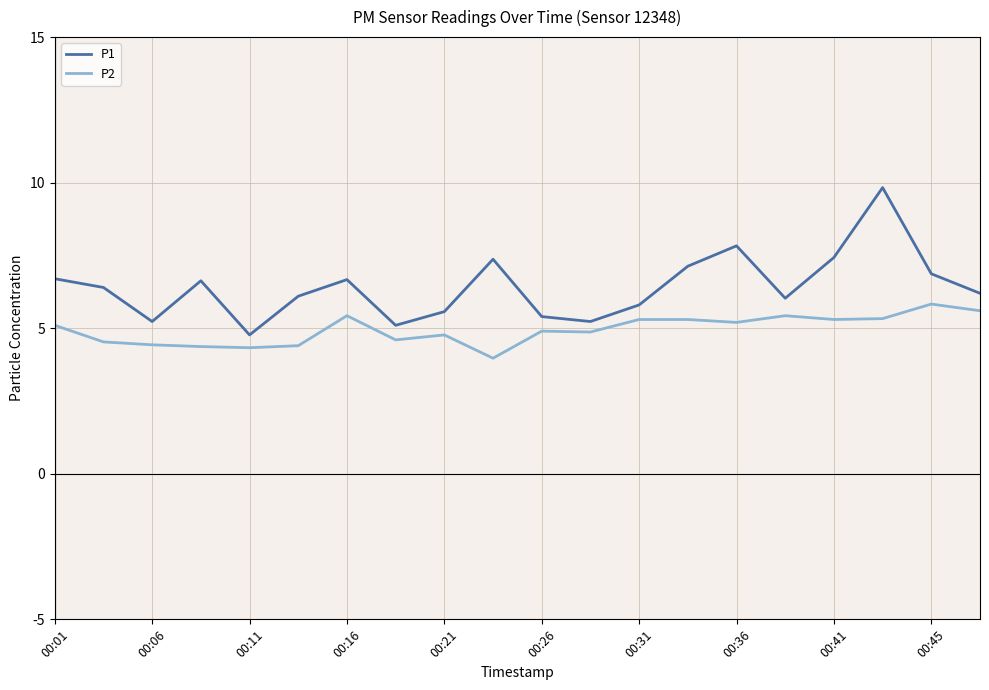

What is the difference between the maximum and minimum values in the P1 series?

5.1